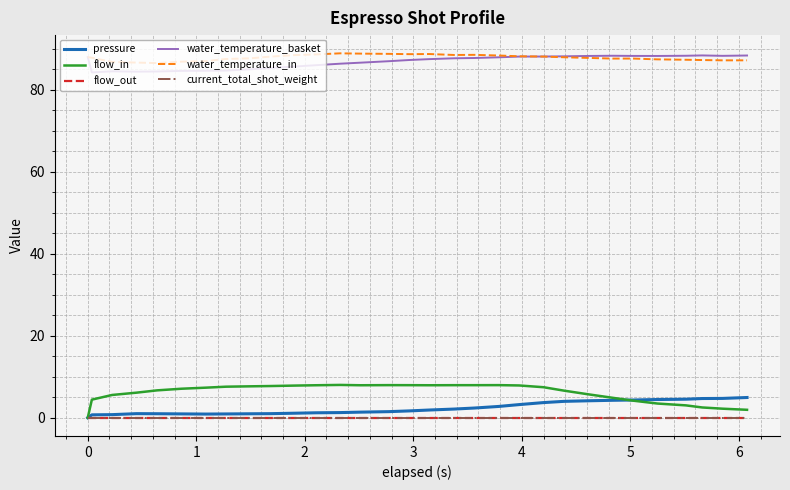

Is this an area chart (filled region under the line)?

No